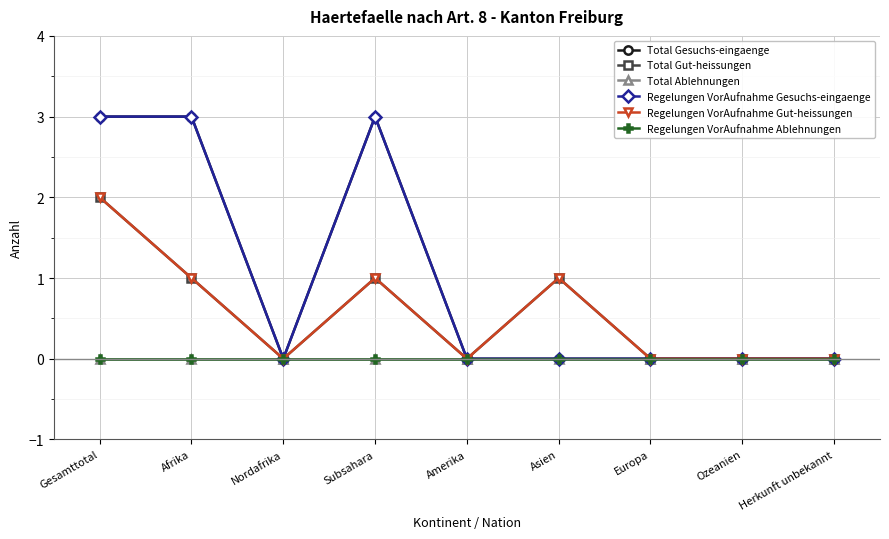

Is this an area chart (filled region under the line)?

No